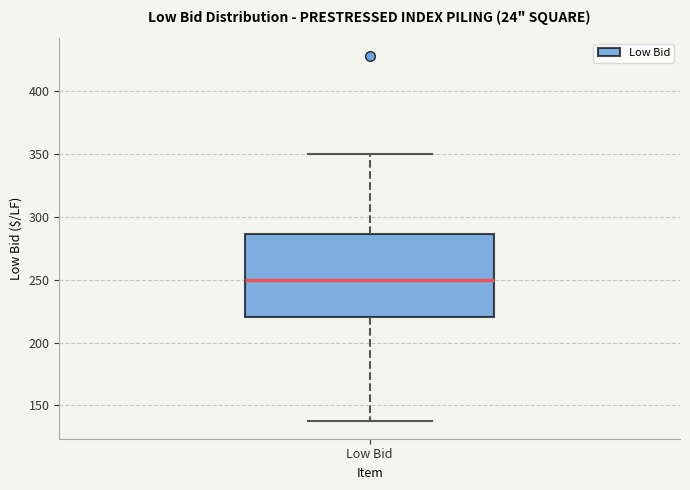

Where is the upper edge of the box for Low Bid on the y-axis? The values are not printed on the chart, so give them approximately, as read against the axis.

285